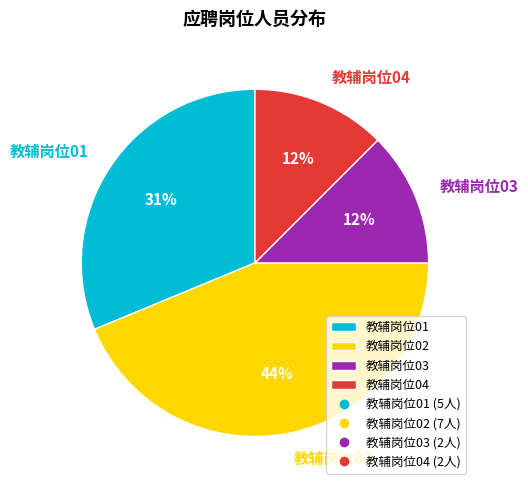

The 教辅岗位04 slice represents 20% of the pie. True or false?

False